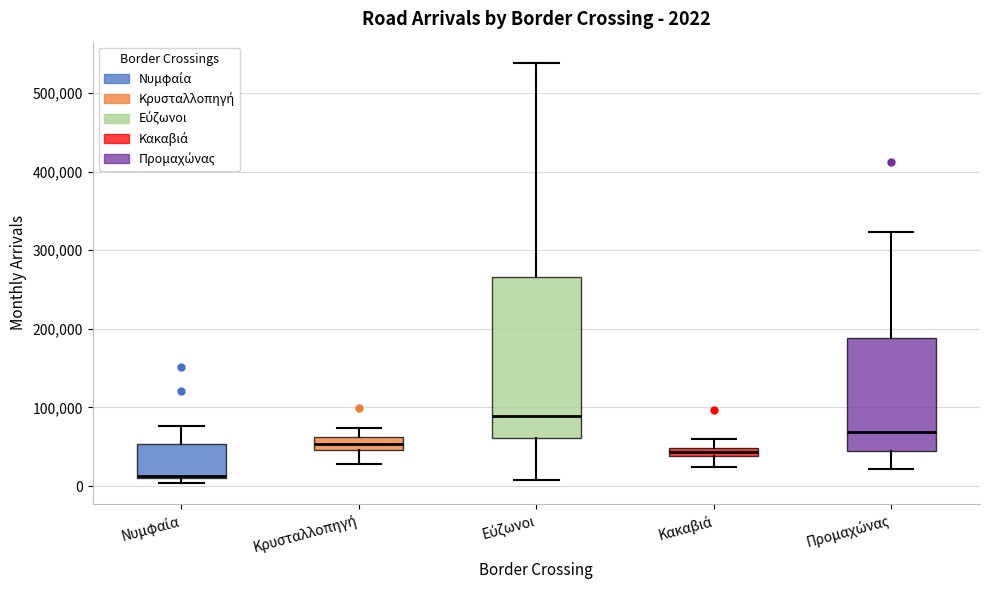

Which box is the tallest, from its lower edge to its upper edge?

Εύζωνοι